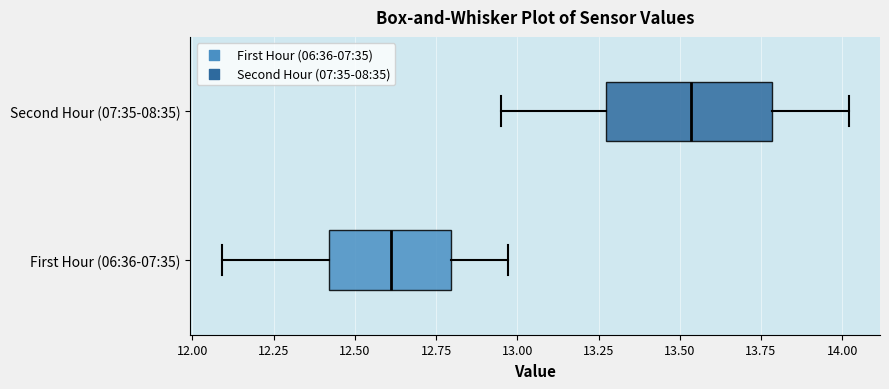

Reading bottom to top, read every box against the x-axis: the position of its median line, the range the box covers, and the ends of its whiskers. The values are not printed on the chart, so give them approximately, as read against the axis.

First Hour (06:36-07:35): median 12.60, box 12.40 to 12.80, whiskers 12.10 to 12.95
Second Hour (07:35-08:35): median 13.55, box 13.25 to 13.80, whiskers 12.95 to 14.00